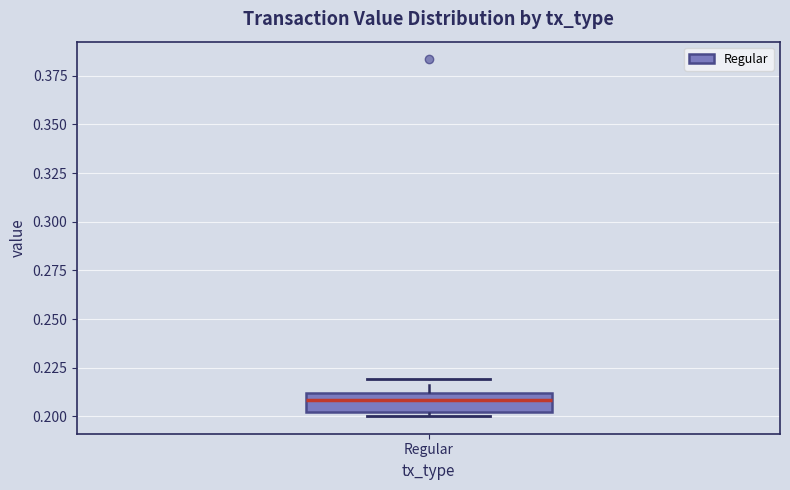

Transcribe this box plot: give where the median line is, the range the box spans, and where the two whiskers end, as read against the y-axis. The values are not printed on the chart, so give them approximately, as read against the axis.

median 0.21 (inside the box), box 0.20 to 0.21, whiskers 0.20 (just below the box's lower edge) to 0.22